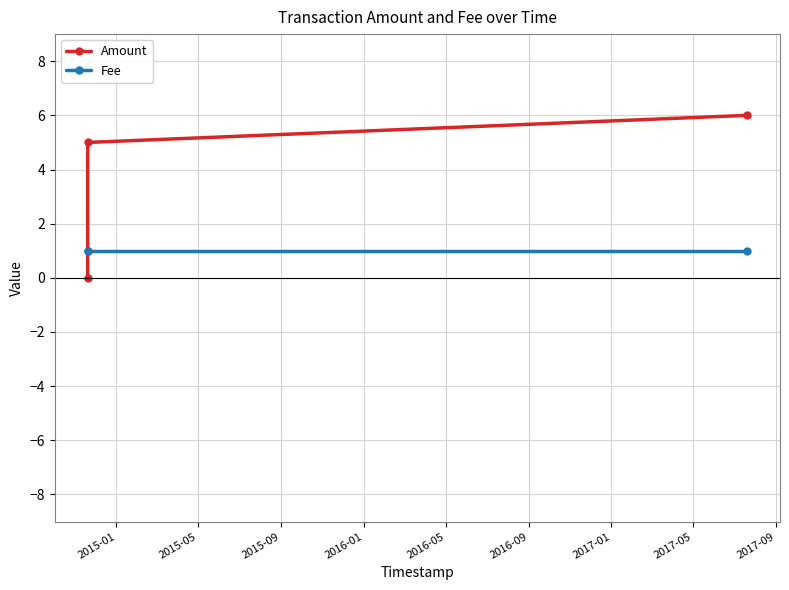

Rank the series by their average value, from highest to lowest.

Amount, Fee